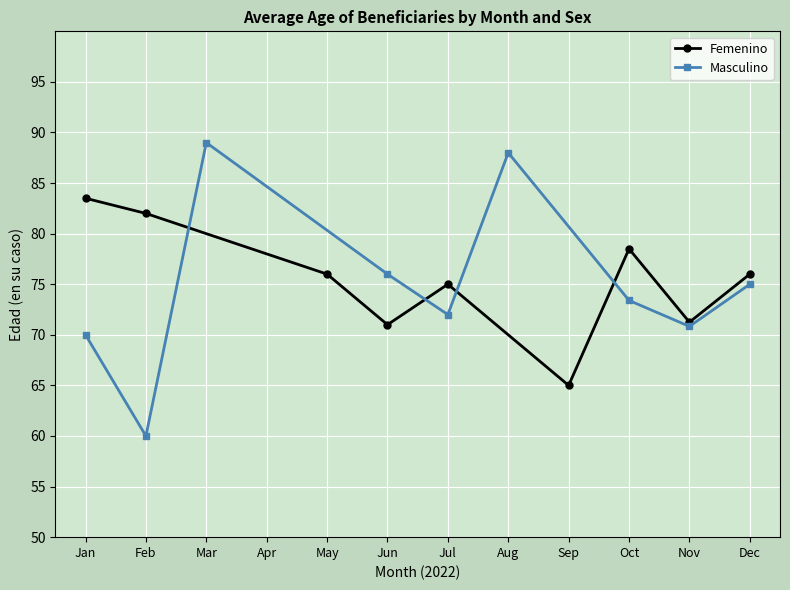

True or false: Femenino has more than 2 points higher than both neighbors.

False